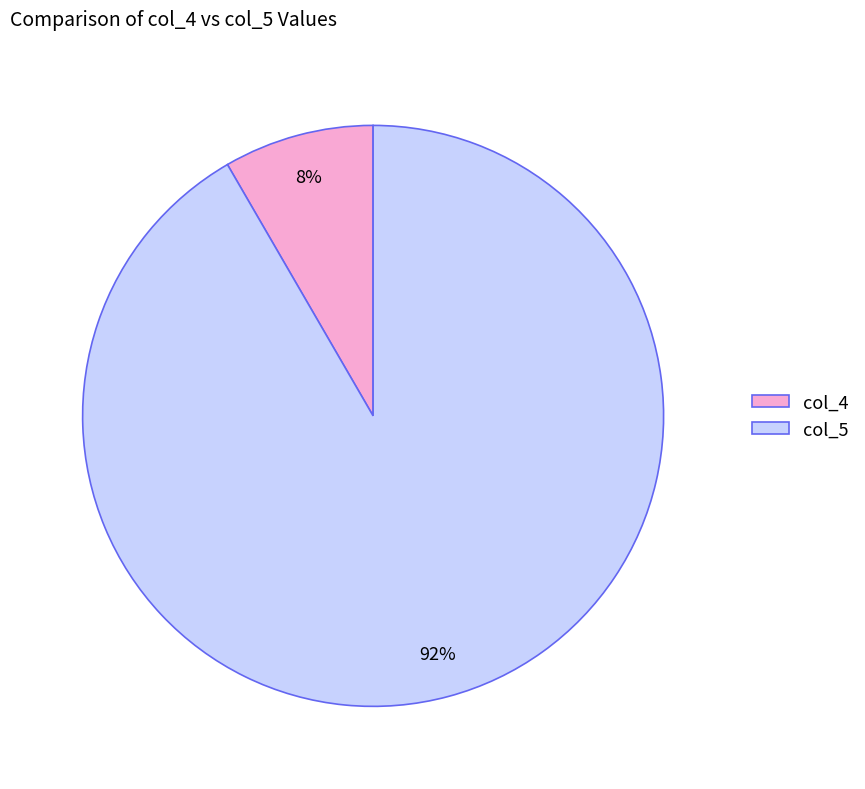

True or false: col_5 accounts for 92% of the total.

True